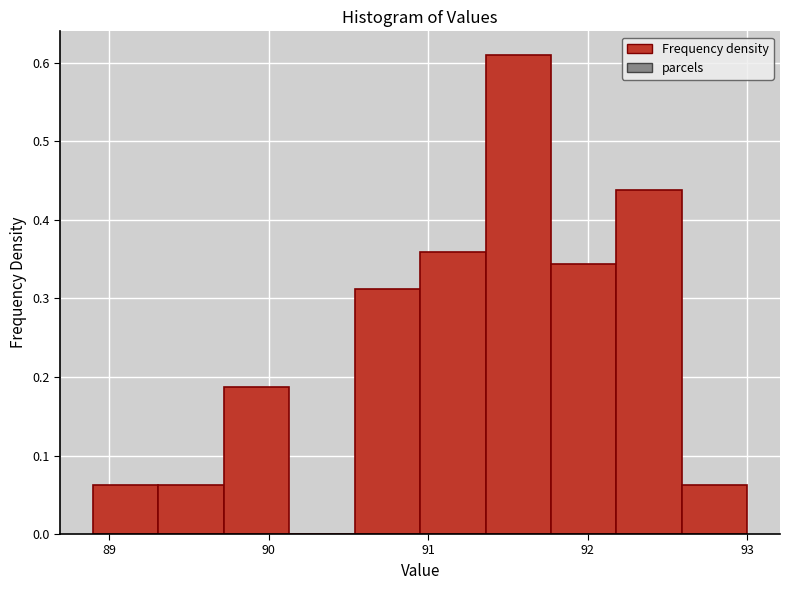

Reading left to right, list every bar in this chart as the range it spans on the x-axis followed by its height. Neither the bar edges nor the heights are printed on the chart, so give them approximately, as read against the axes.

88.90 to 89.31: 0.06
89.31 to 89.72: 0.06
89.72 to 90.13: 0.19
90.13 to 90.54: 0
90.54 to 90.95: 0.31
90.95 to 91.36: 0.36
91.36 to 91.77: 0.61
91.77 to 92.18: 0.34
92.18 to 92.59: 0.44
92.59 to 93.00: 0.06